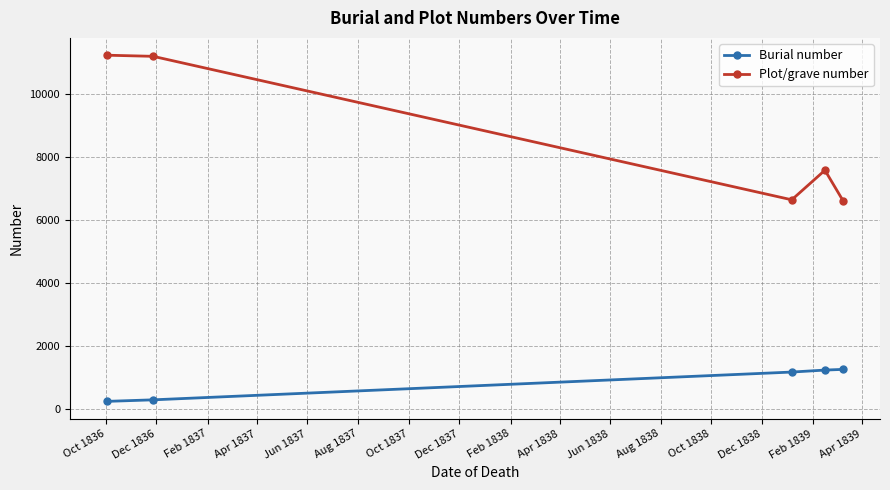

What is the value of the Plot/grave number point at the 1st from the left?

11238